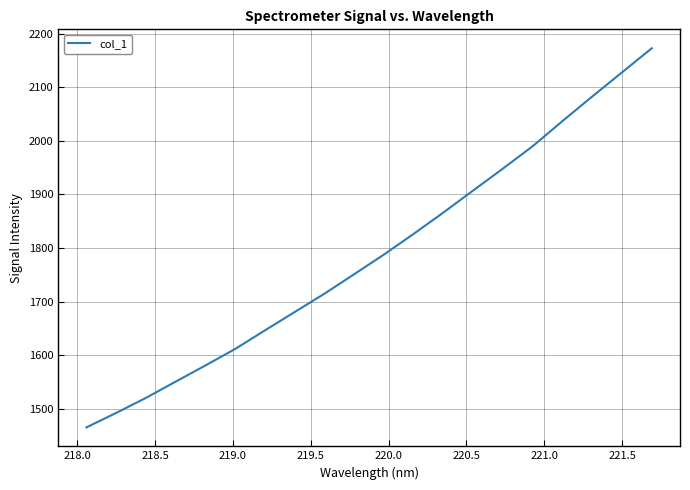

What is the difference between the maximum and minimum values?

707.4